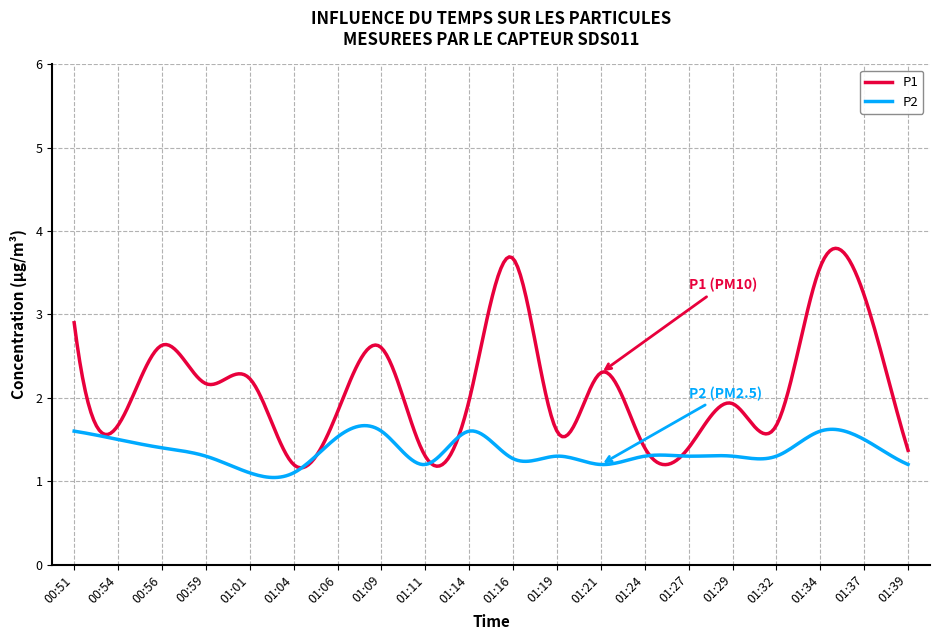

Which series has the largest total across all categories?

P1